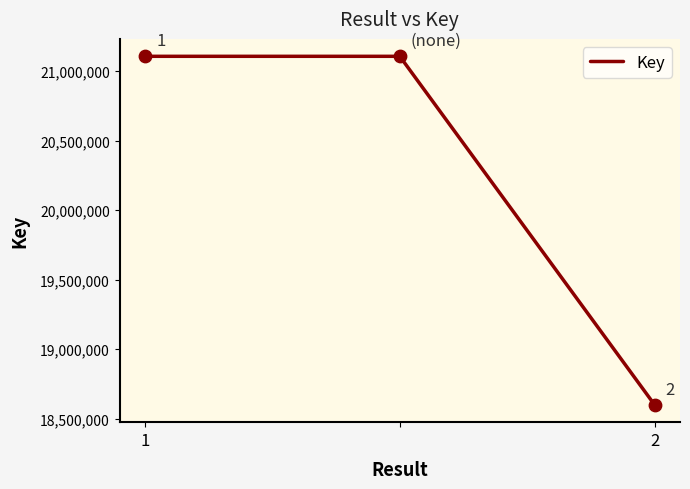

What is the greatest value displayed?

21107427